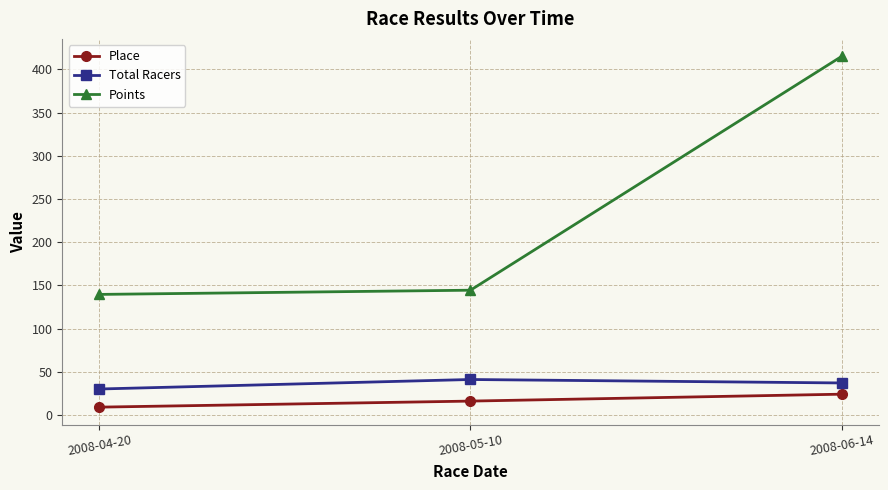

What is the sum of all Place values?

49.0